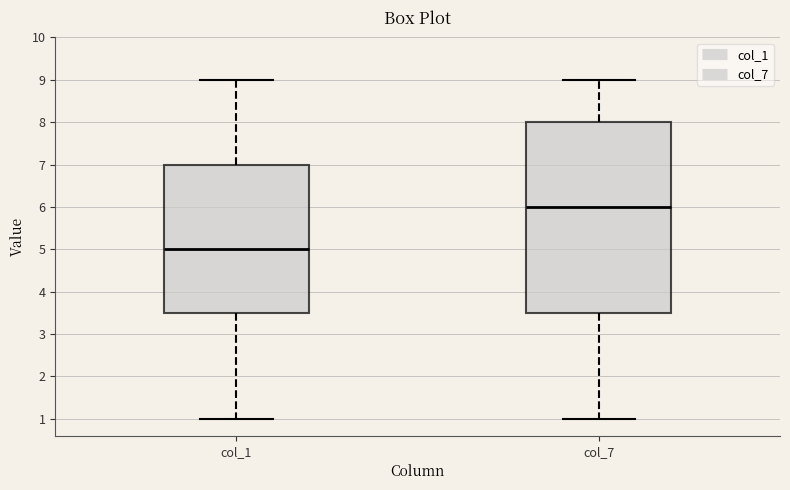

Which box's median line is the lowest?

col_1